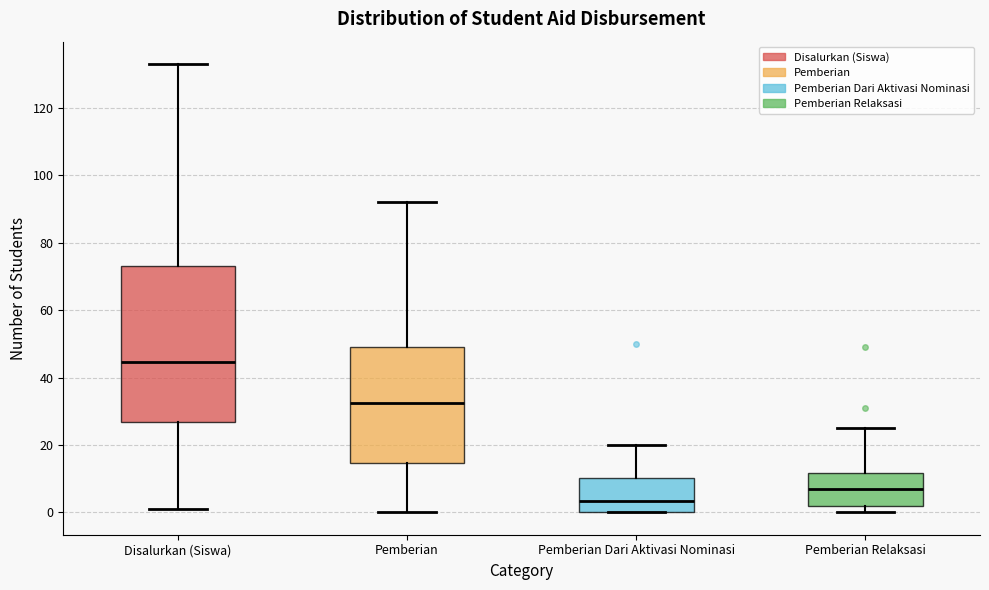

Which box has the lowest median line?

Pemberian Dari Aktivasi Nominasi